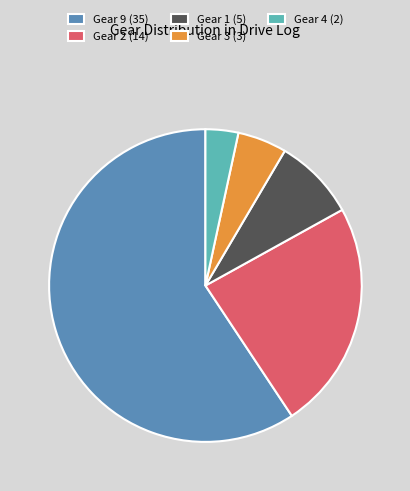

Combined, do Gear 4 (2) and Gear 1 (5) account for over 50%?

No